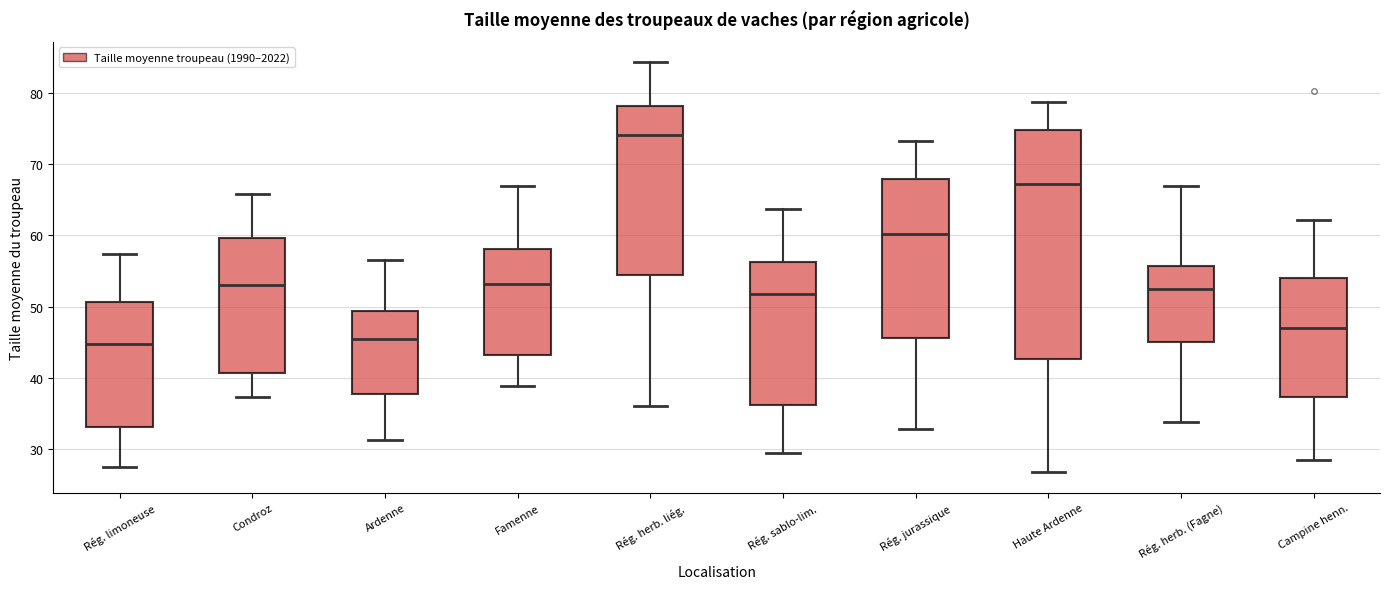

Reading left to right, read every box against the y-axis: the position of its median line, the range the box covers, and the ends of its whiskers. The values are not printed on the chart, so give them approximately, as read against the axis.

Rég. limoneuse: median 45, box 33 to 51, whiskers 28 to 57
Condroz: median 53, box 41 to 60, whiskers 37 to 66
Ardenne: median 45, box 38 to 49, whiskers 31 to 57
Famenne: median 53, box 43 to 58, whiskers 39 to 67
Rég. herb. liég.: median 74, box 54 to 78, whiskers 36 to 84
Rég. sablo-lim.: median 52, box 36 to 56, whiskers 30 to 64
Rég. jurassique: median 60, box 46 to 68, whiskers 33 to 73
Haute Ardenne: median 67, box 43 to 75, whiskers 27 to 79
Rég. herb. (Fagne): median 53, box 45 to 56, whiskers 34 to 67
Campine henn.: median 47, box 37 to 54, whiskers 29 to 62